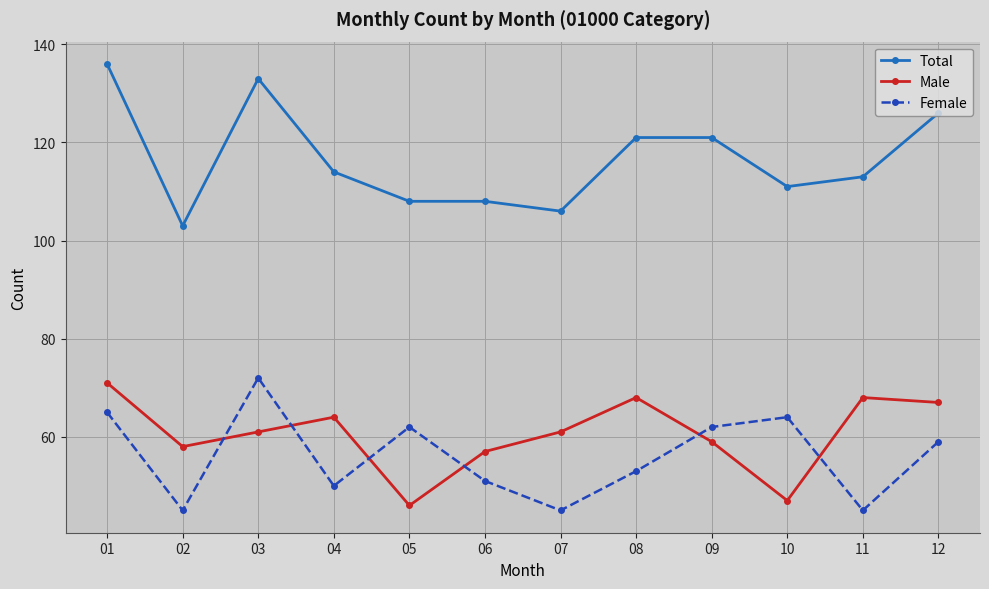

True or false: Male and Female cross at least once.

True